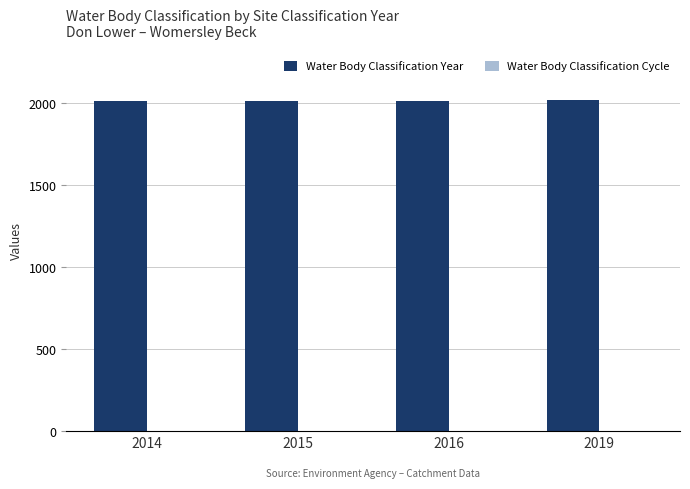

The value of Water Body Classification Year at 2016 is 2666.9. True or false?

False